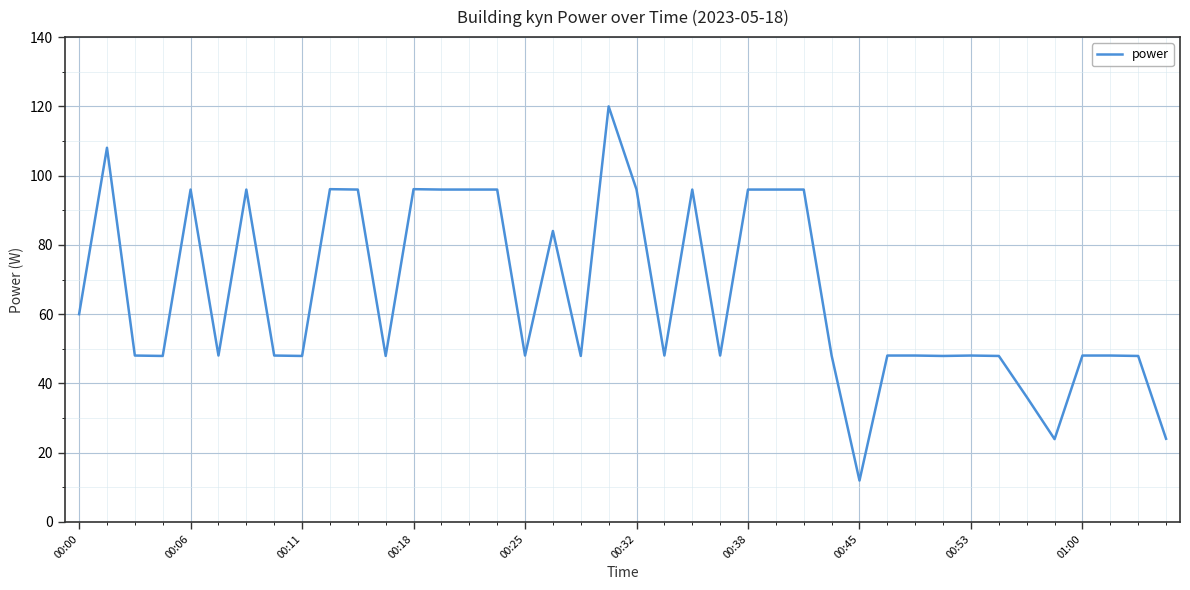

What is the maximum value shown in the chart?

120.0